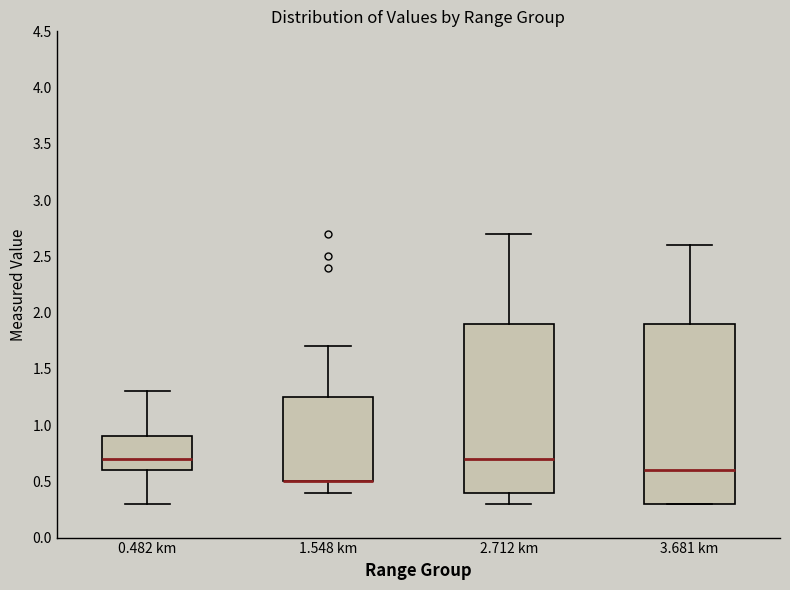

Where does the upper whisker of the box for 0.482 km end on the y-axis? The values are not printed on the chart, so give them approximately, as read against the axis.

1.30